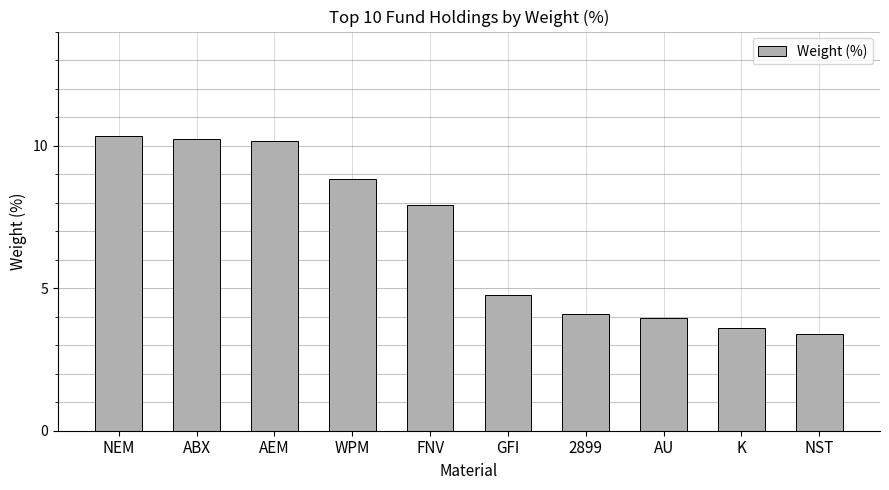

How many values exceed 7?

5